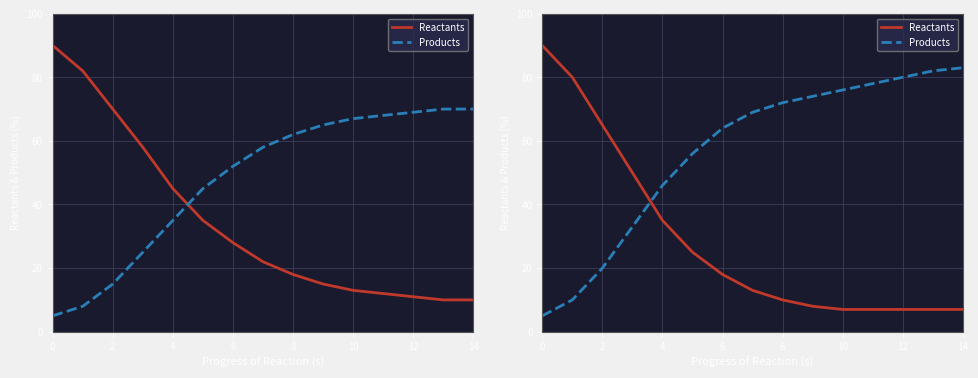

How many times do Reactants and Products cross each other?

1